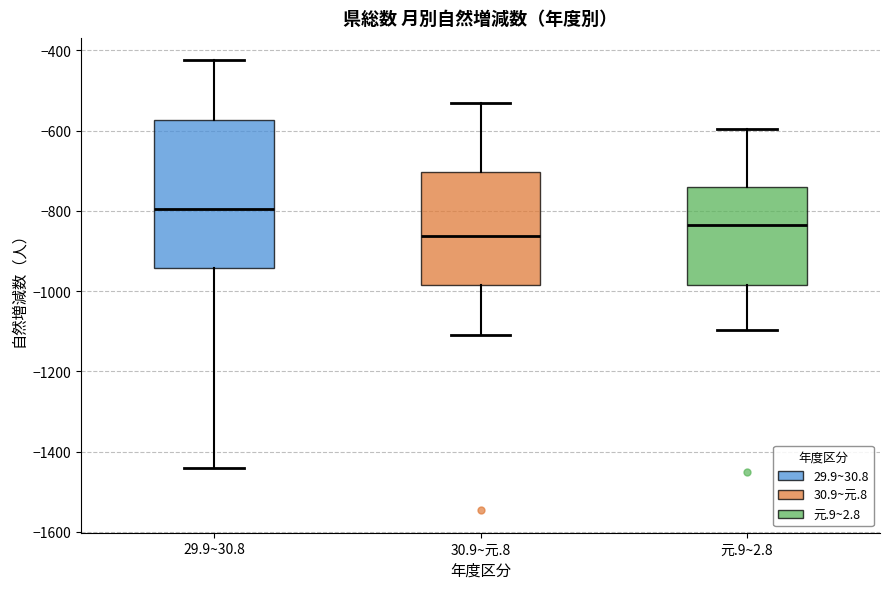

Reading left to right, read every box against the y-axis: the position of its median line, the range the box covers, and the ends of its whiskers. The values are not printed on the chart, so give them approximately, as read against the axis.

29.9~30.8: median -800, box -940 to -580, whiskers -1440 to -420
30.9~元.8: median -860, box -980 to -700, whiskers -1100 to -520
元.9~2.8: median -840, box -980 to -740, whiskers -1100 to -600